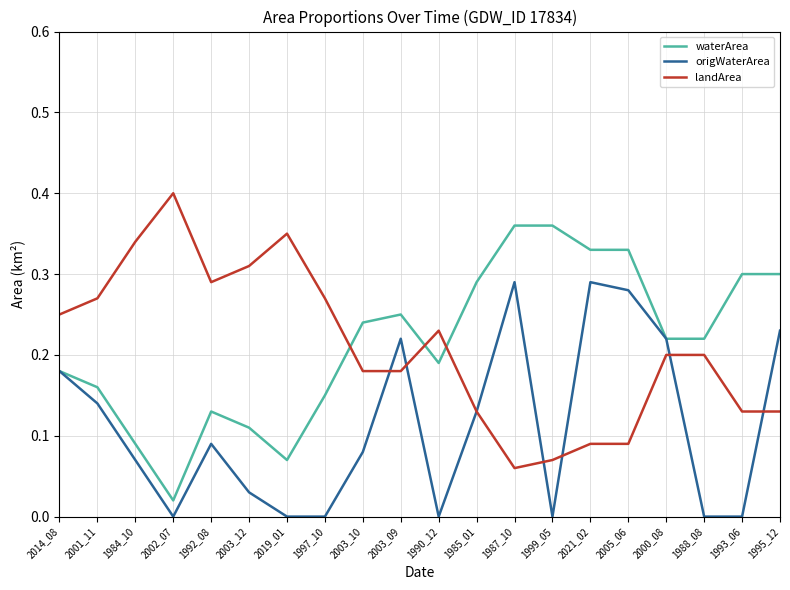

At which category does origWaterArea reach its first local peak?

1992_08